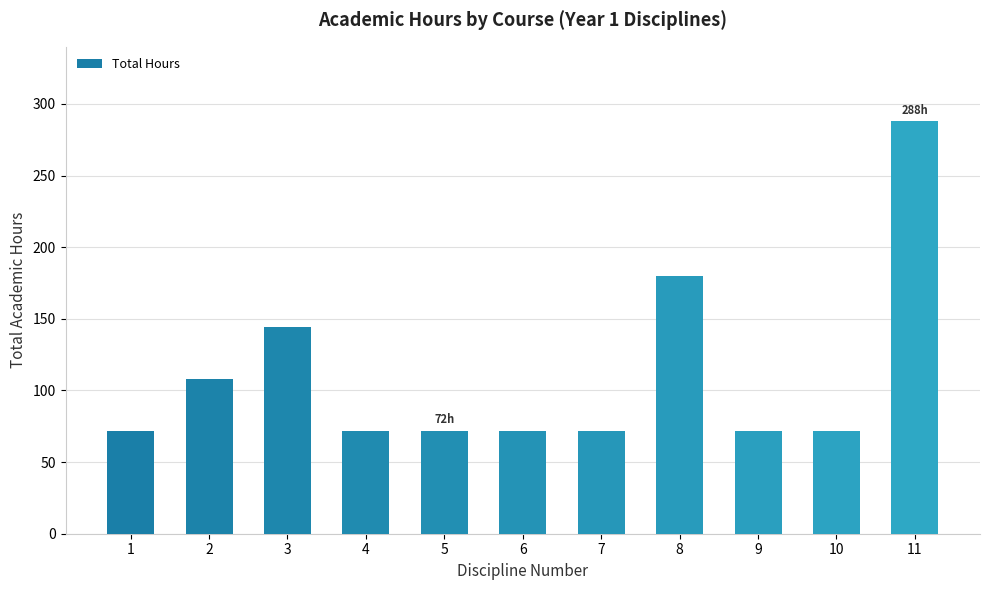

What is the sum of all values?

1224